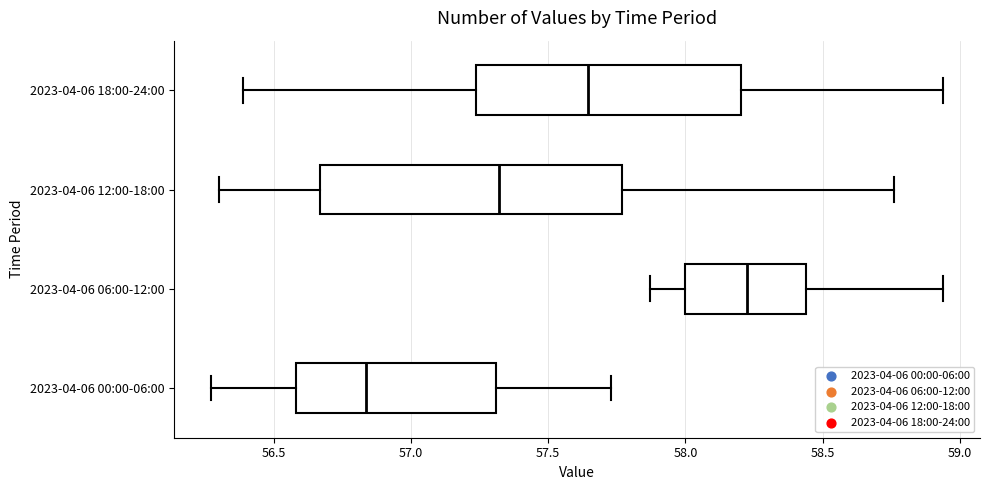

Which box's median line is the furthest to the left?

2023-04-06 00:00-06:00